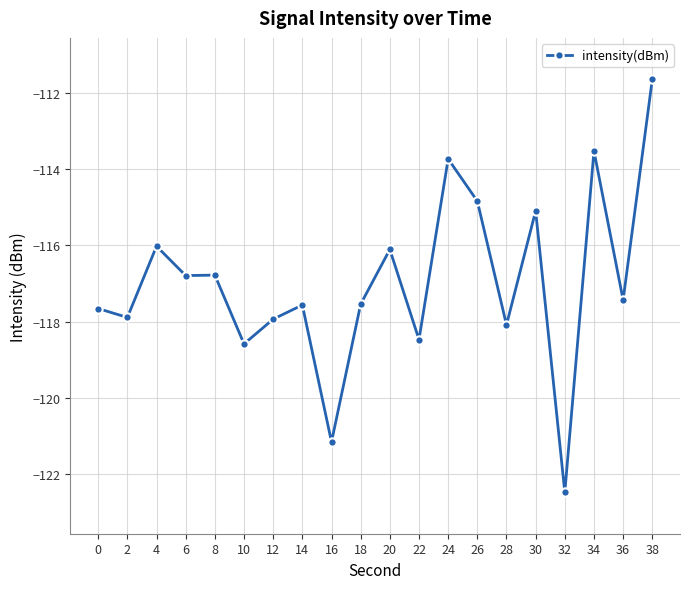

Where is the first local maximum?

4